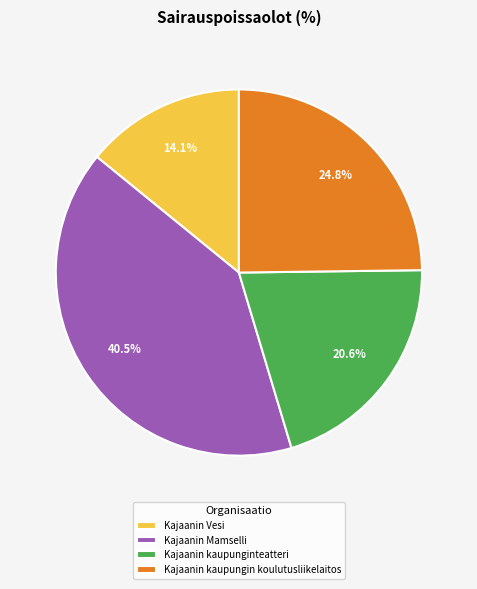

Is it true that Kajaanin Mamselli is 47% of the pie?

False